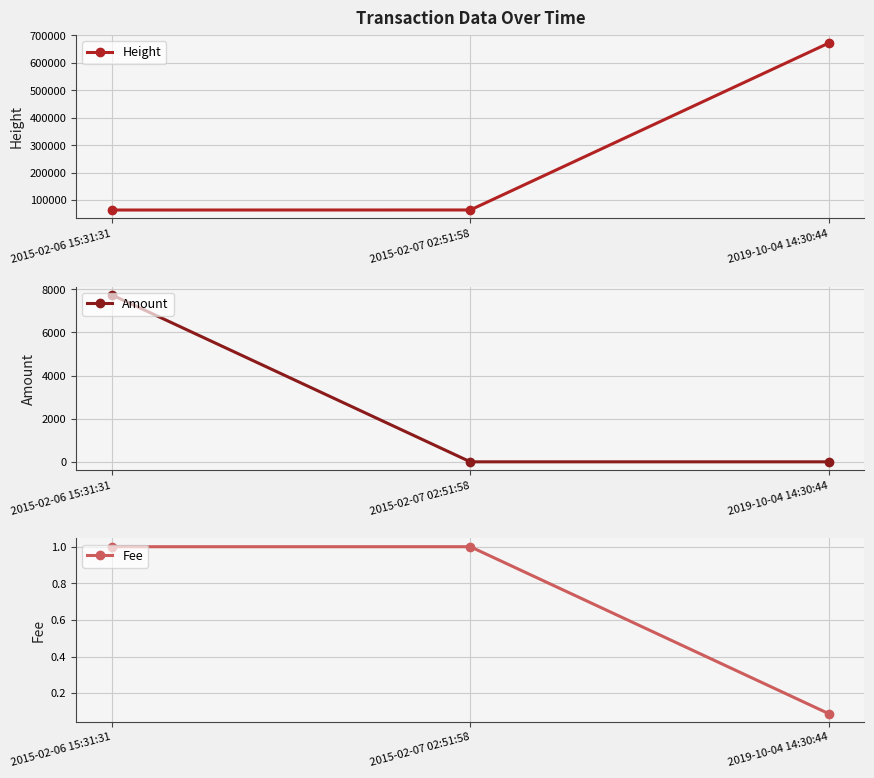

Reading left to right, extract all data points from this chart.

Height: 64051.0	64223.0	671802.0
Amount: 7738.0	0.0	0.0
Fee: 1.0	1.0	0.1